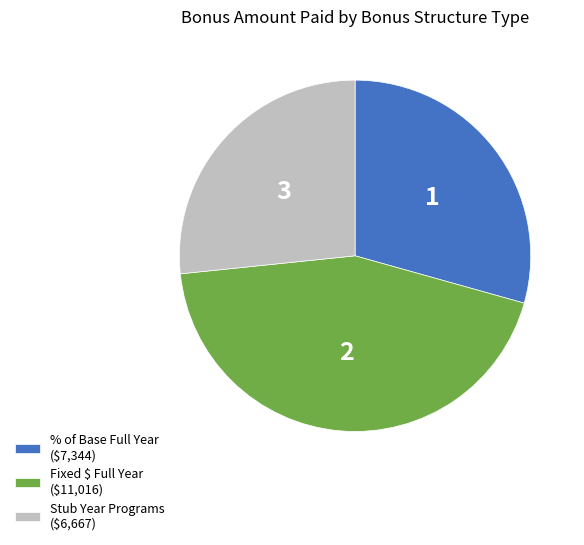

Which category has the biggest portion of the pie?

Fixed $ Full Year ($11,016)